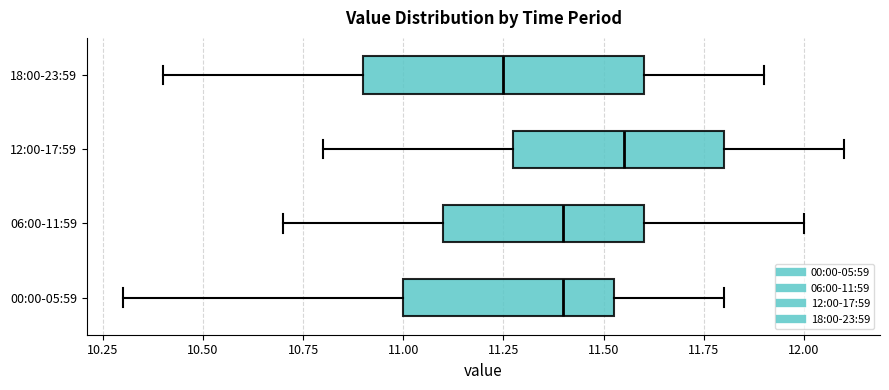

Which box's median line is the furthest to the right?

12:00-17:59